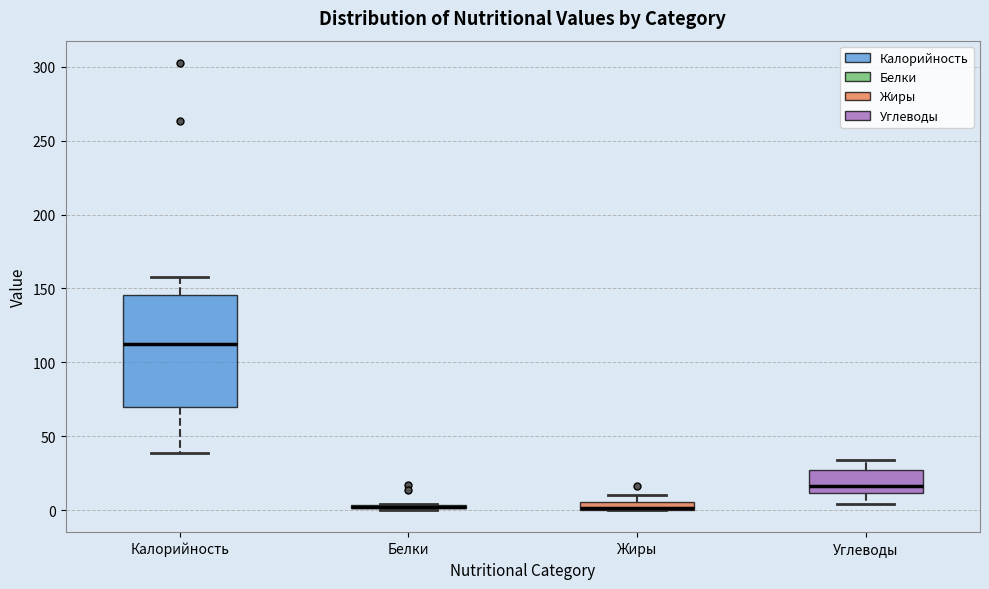

Where is the lower edge of the box for Углеводы on the y-axis? The values are not printed on the chart, so give them approximately, as read against the axis.

10